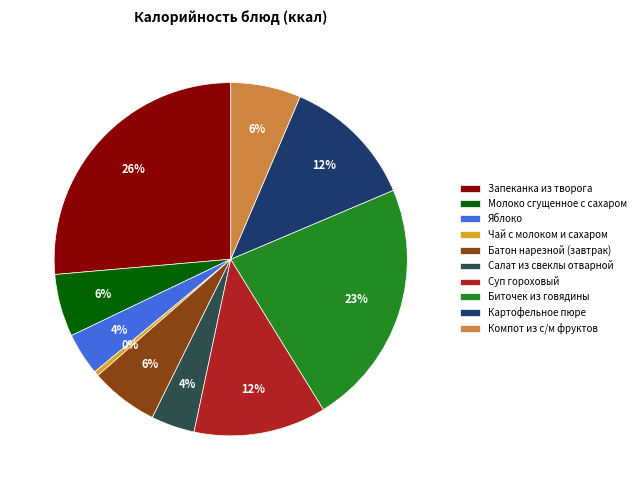

Do Чай с молоком и сахаром and Запеканка из творога together represent more than half of the pie?

No